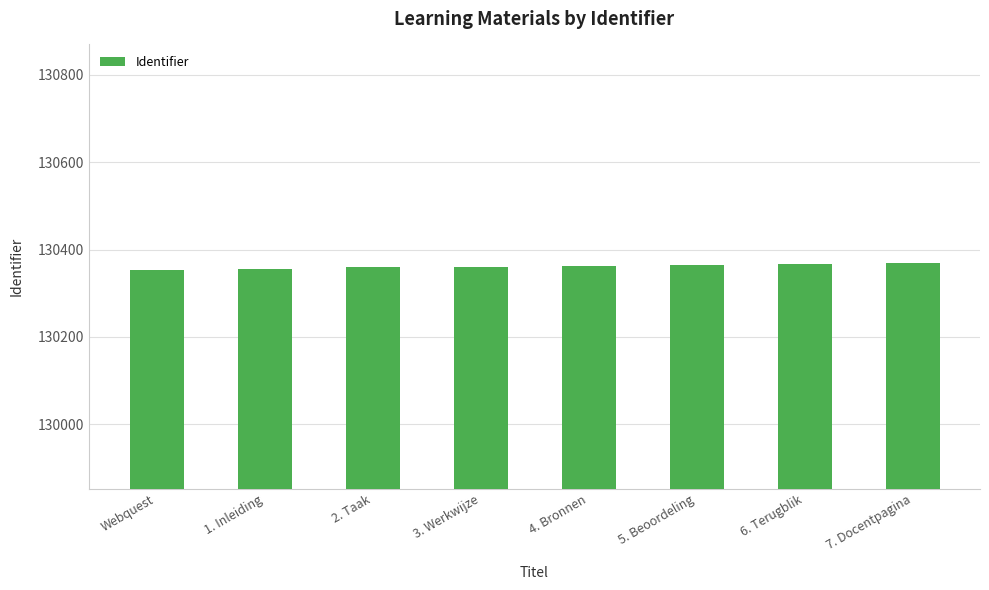

What position from the left is 2. Taak?

3